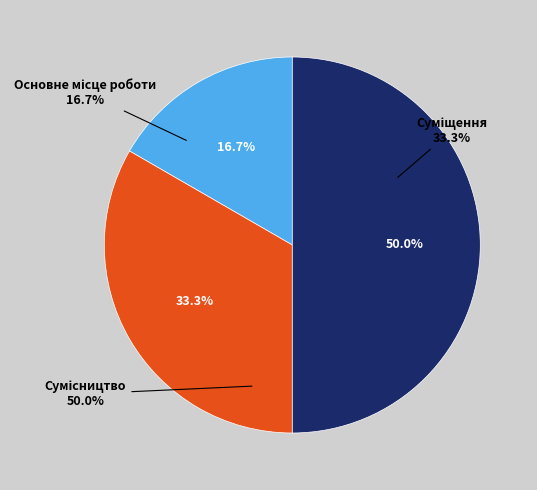

Which has a higher value, Суміщення or Основне місце роботи?

Суміщення